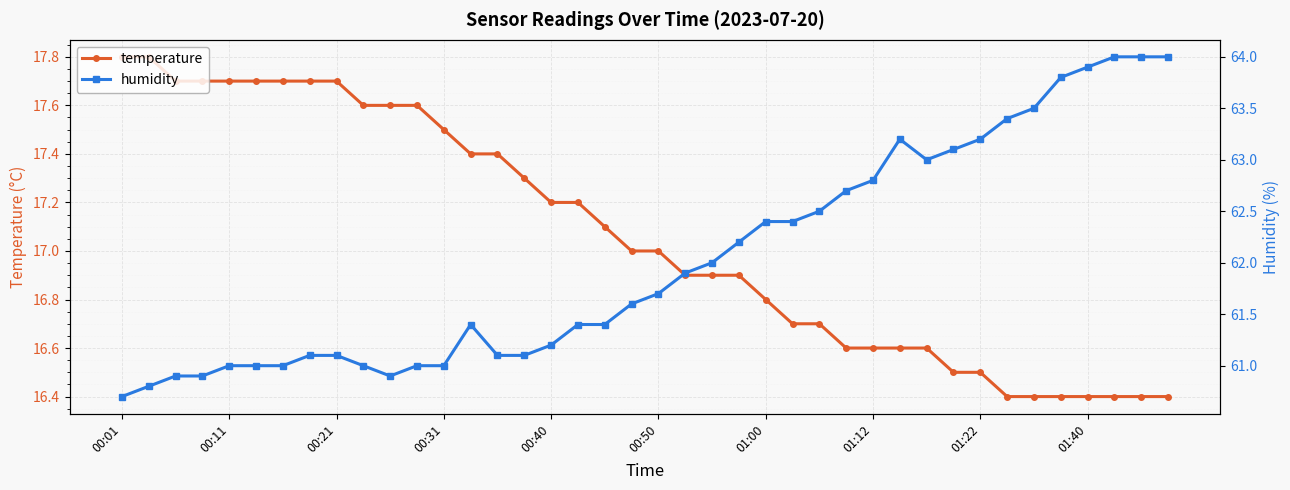

True or false: humidity and temperature intersect in this chart.

False